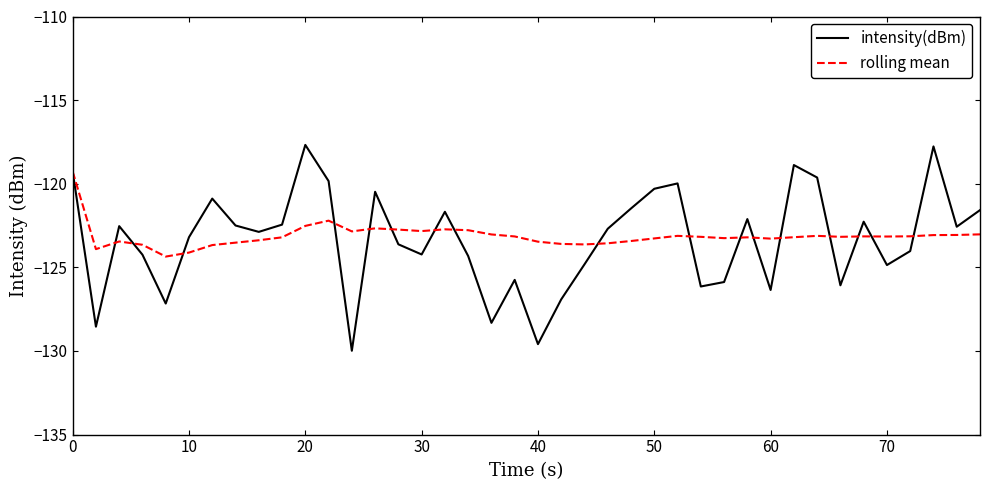

List the series in order of their peak value, highest first.

intensity(dBm), rolling mean